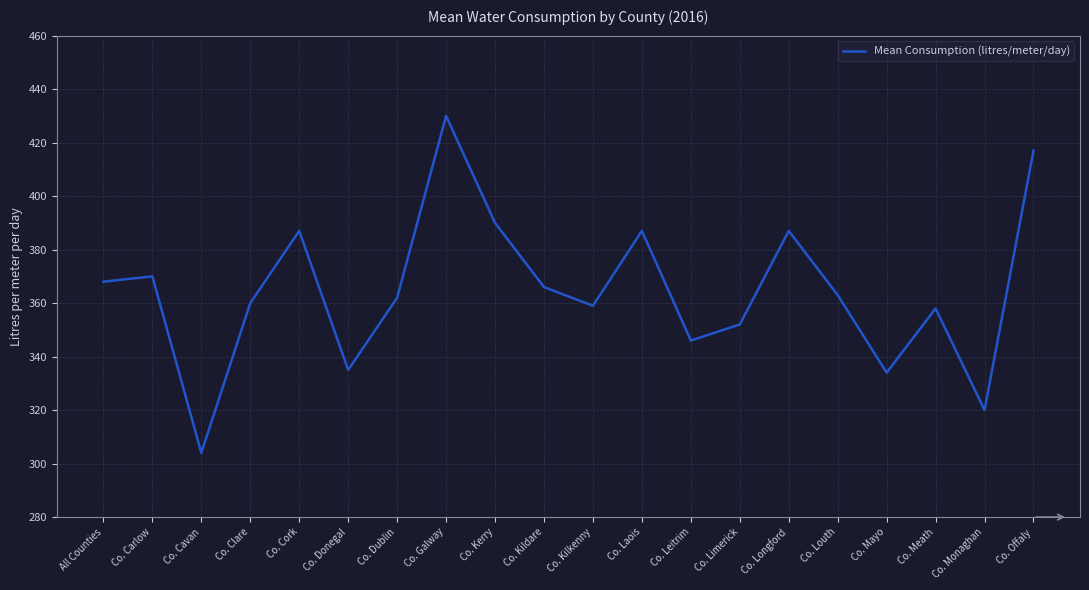

What position from the left is Co. Offaly?

20